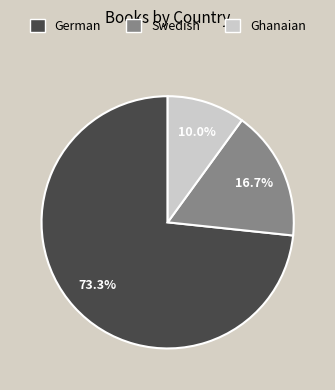

How much of the chart is everything except Ghanaian?

90.0%